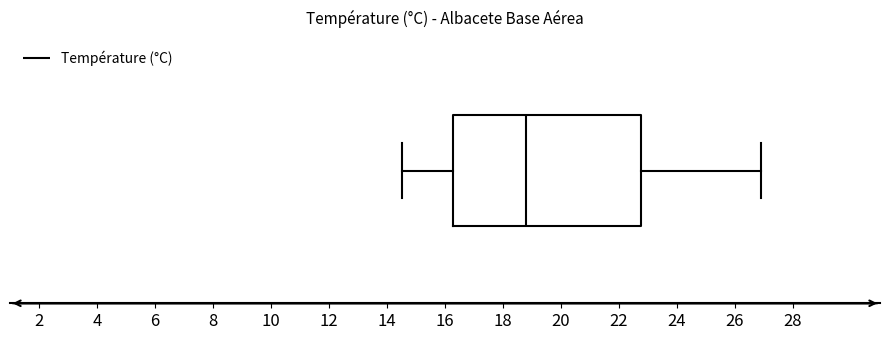

Transcribe this box plot: give where the median line is, the range the box spans, and where the two whiskers end, as read against the x-axis. The values are not printed on the chart, so give them approximately, as read against the axis.

median 18.8, box 16.2 to 22.8, whiskers 14.6 to 27.0